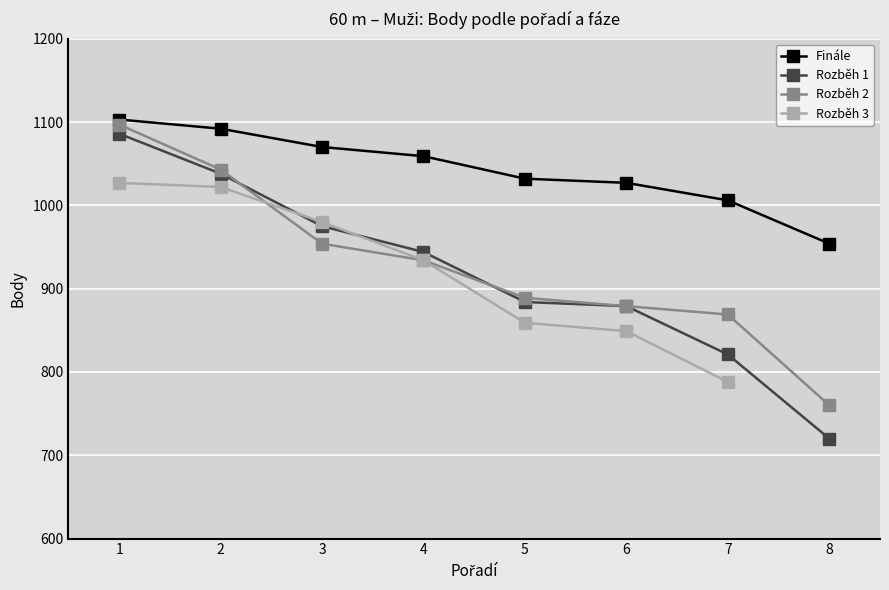

What is the difference between the maximum and minimum values in the Rozběh 2 series?

337